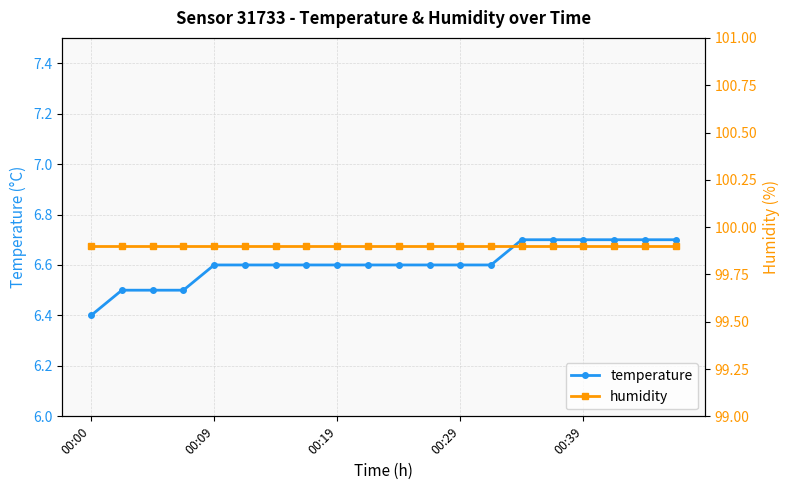

What is the value of the temperature point at the 4th from the left?

6.5